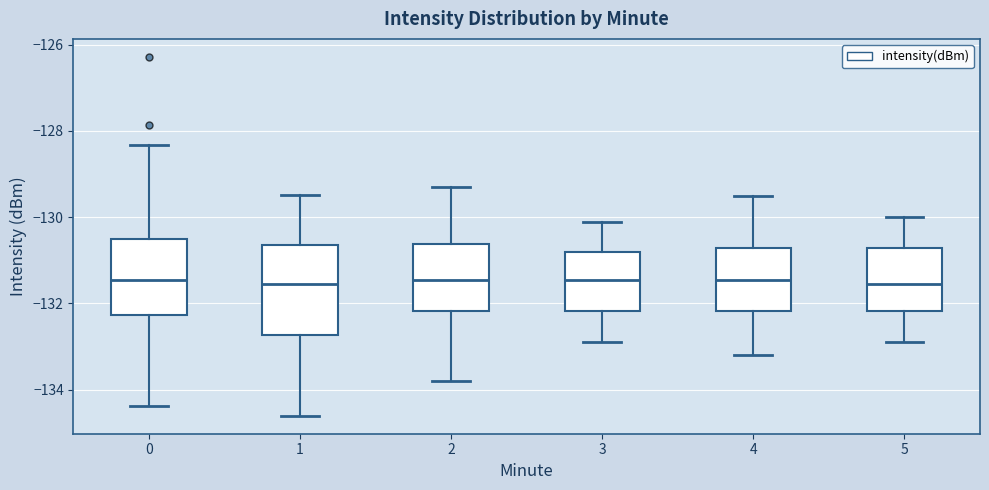

Where does the lower whisker of the box at x = 0 end on the y-axis? The values are not printed on the chart, so give them approximately, as read against the axis.

-134.4